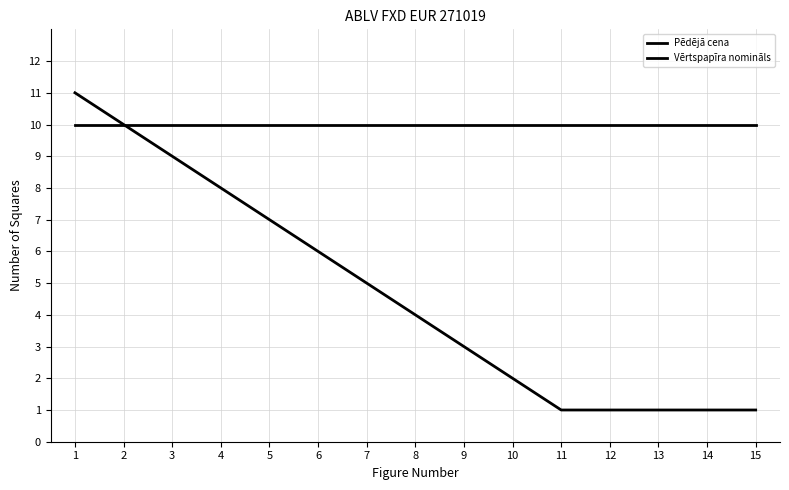

Count the number of categories in the chart.

15